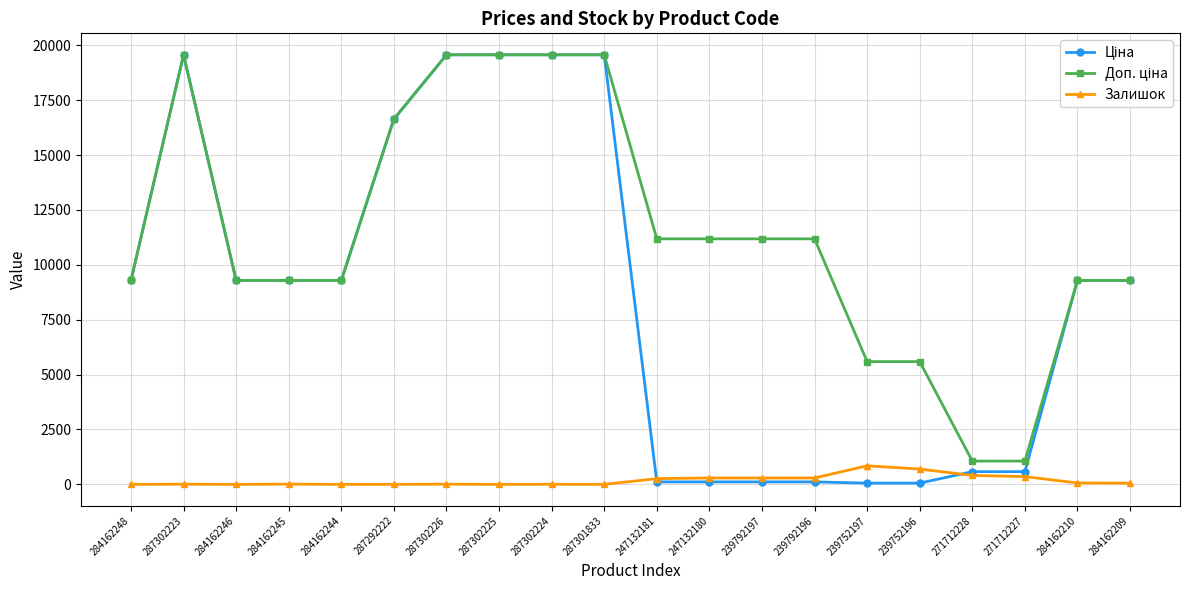

Is this an area chart (filled region under the line)?

No